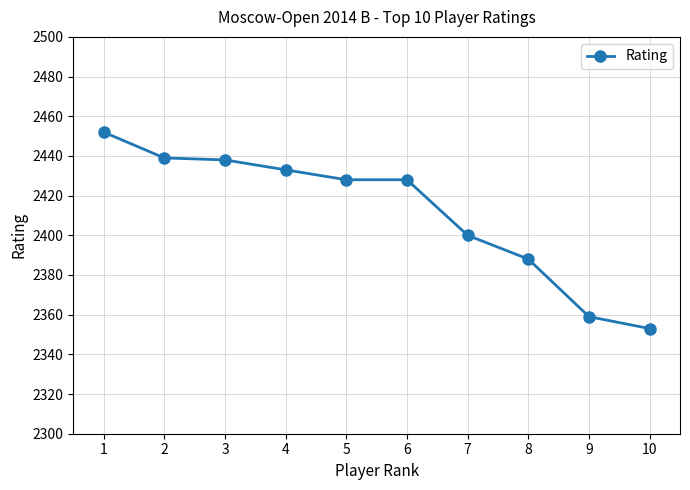

True or false: there are more than 1 points higher than both neighbors.

False